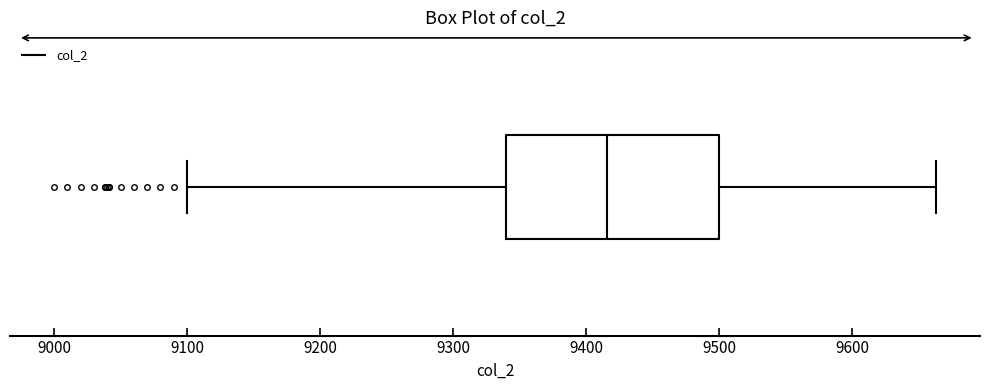

Read this box plot against the x-axis: the position of the median line, the range covered by the box, and the ends of both whiskers. The values are not printed on the chart, so give them approximately, as read against the axis.

median 9420, box 9340 to 9500, whiskers 9100 to 9660